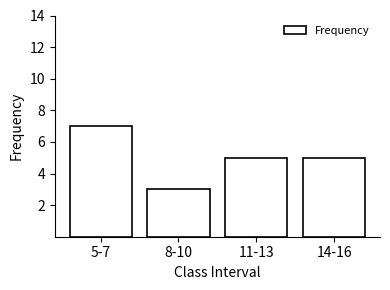

Reading left to right, transcribe all the data shown in this chart.

7	3	5	5